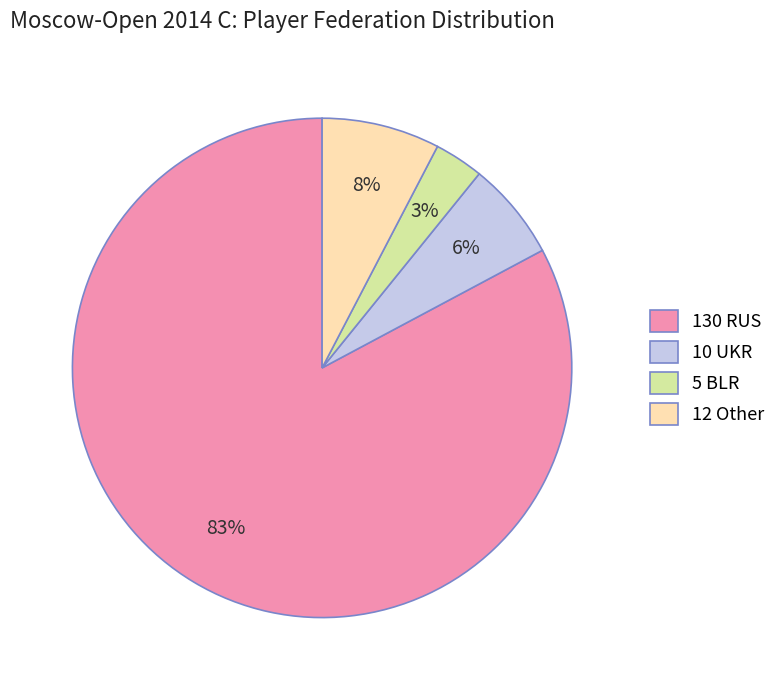

Is it true that 5 BLR is 3% of the pie?

True